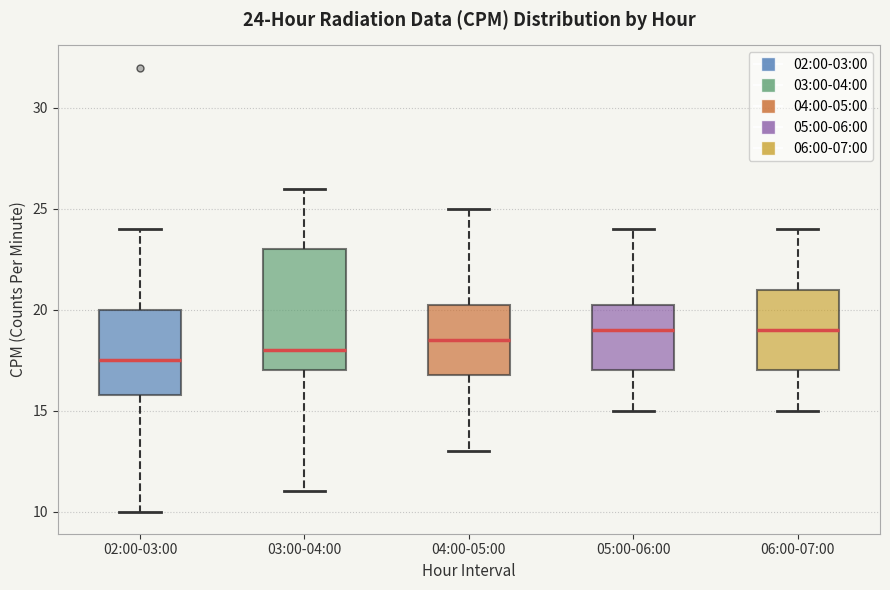

Which box is the tallest, from its lower edge to its upper edge?

03:00-04:00